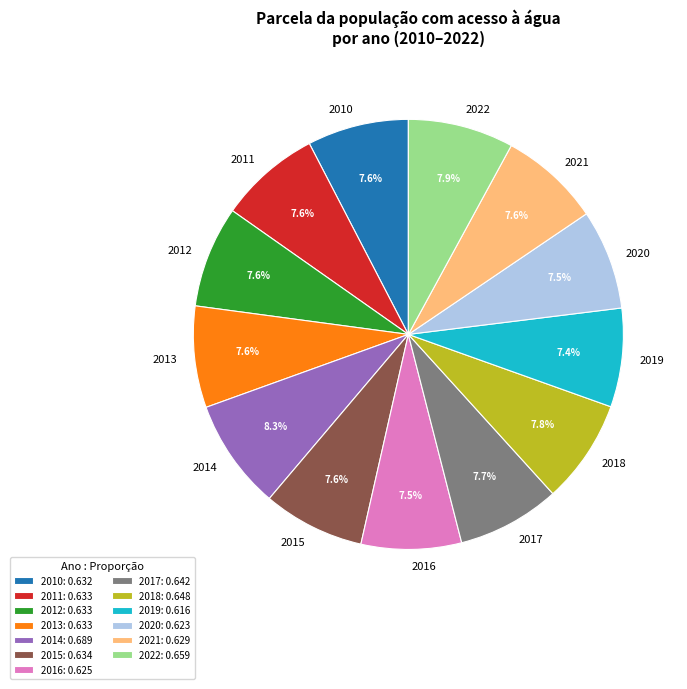

Is there any slice that represents more than half of the pie?

No